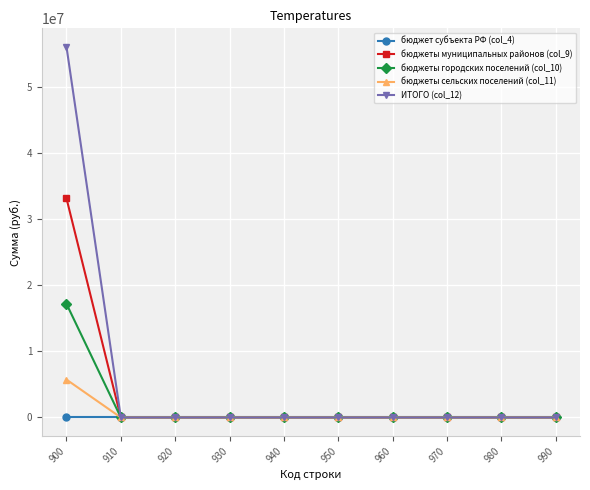

What is the maximum value shown in the chart?

56128701.8